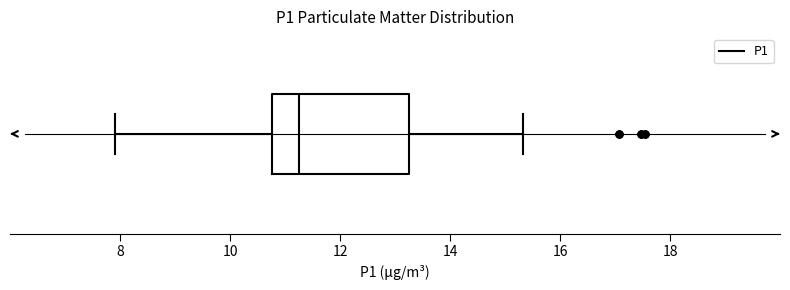

Read this box plot against the x-axis: the position of the median line, the range covered by the box, and the ends of both whiskers. The values are not printed on the chart, so give them approximately, as read against the axis.

median 11.2, box 10.8 to 13.2, whiskers 8.0 to 15.4